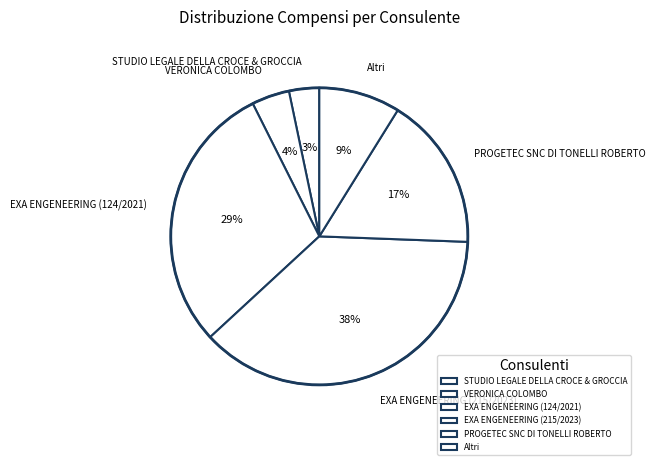

What is the smallest slice in the pie chart?

STUDIO LEGALE DELLA CROCE & GROCCIA